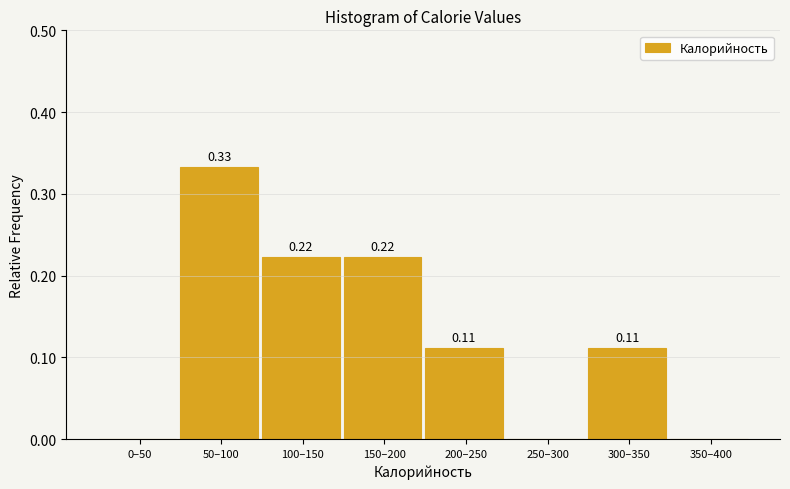

Which has a higher value, 250–300 or 50–100?

50–100